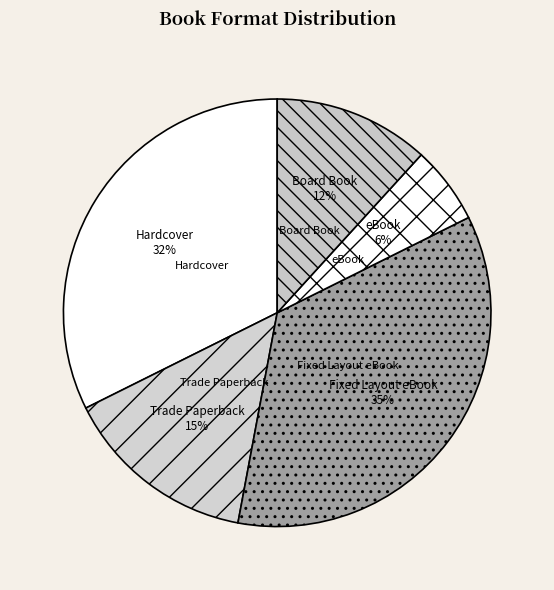

What percentage is the Trade Paperback slice, to the nearest percent?

15%